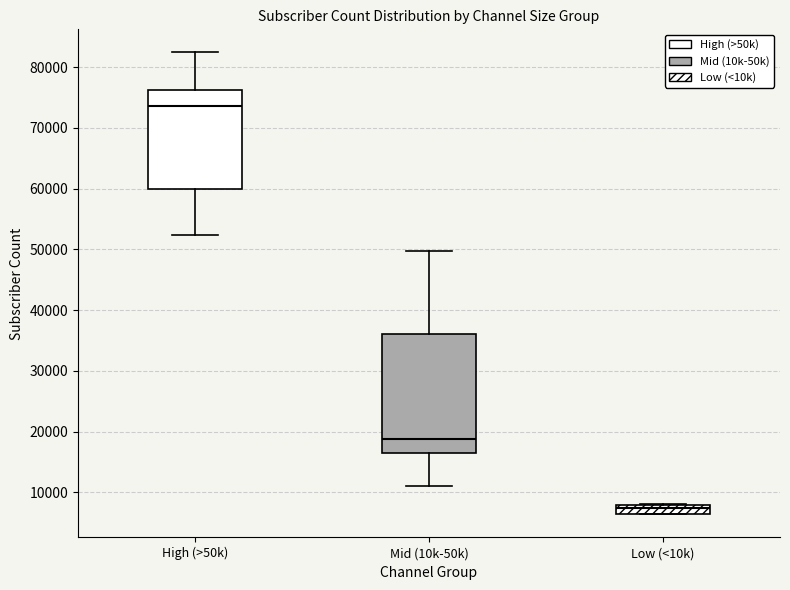

Which box has the highest median line?

High (>50k)